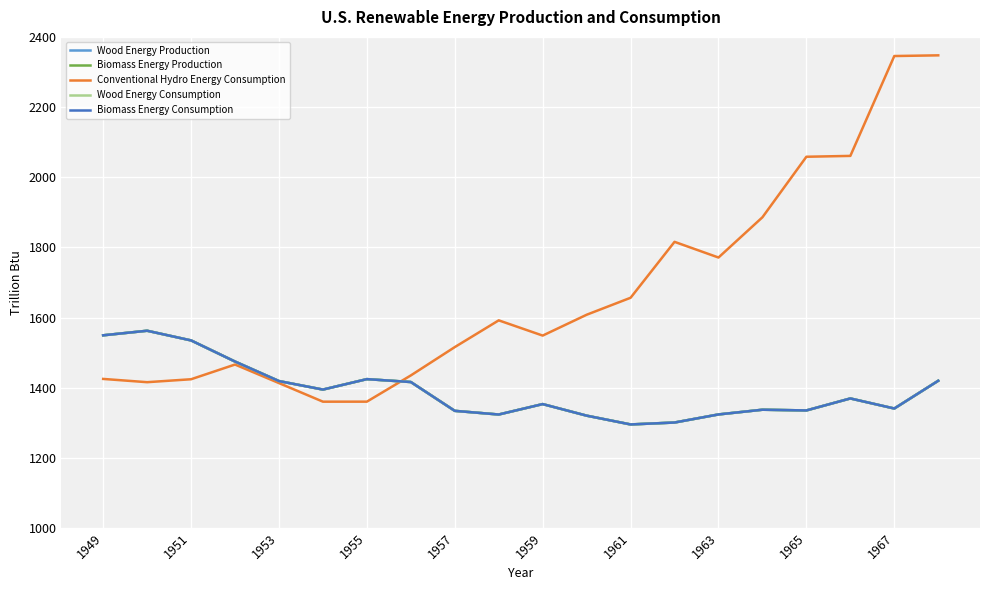

True or false: Conventional Hydro Energy Consumption has more than 2 points higher than both neighbors.

True